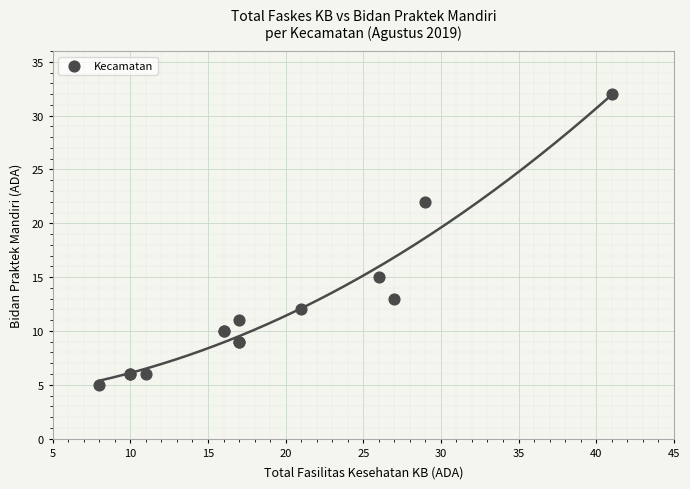

What Y value in the scatter plot is closest to 18?

15